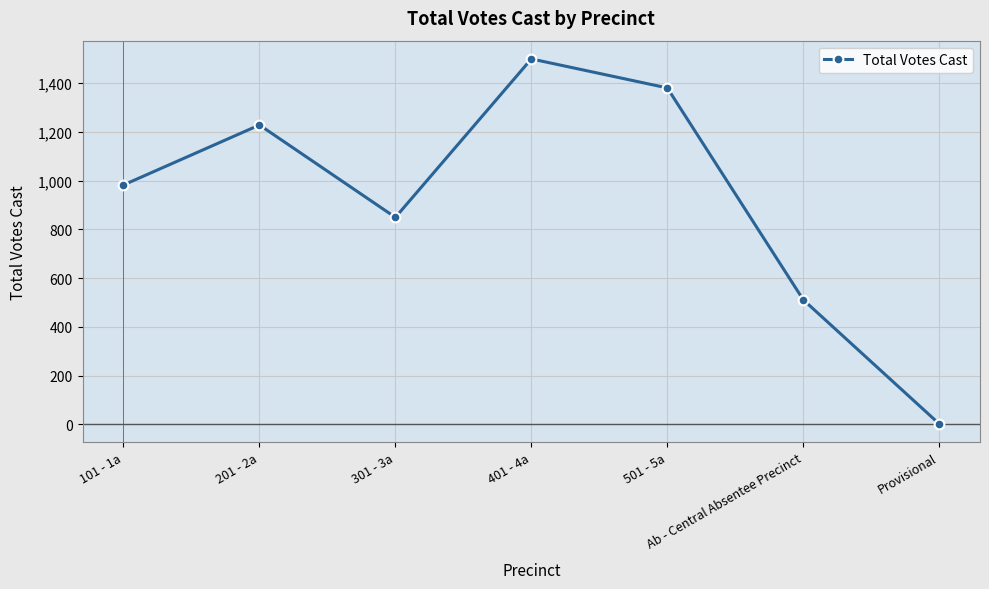

Reading left to right, transcribe all the data shown in this chart.

101 - 1a=982	201 - 2a=1228	301 - 3a=849	401 - 4a=1499	501 - 5a=1380	Ab - Central Absentee Precinct=511	Provisional=2